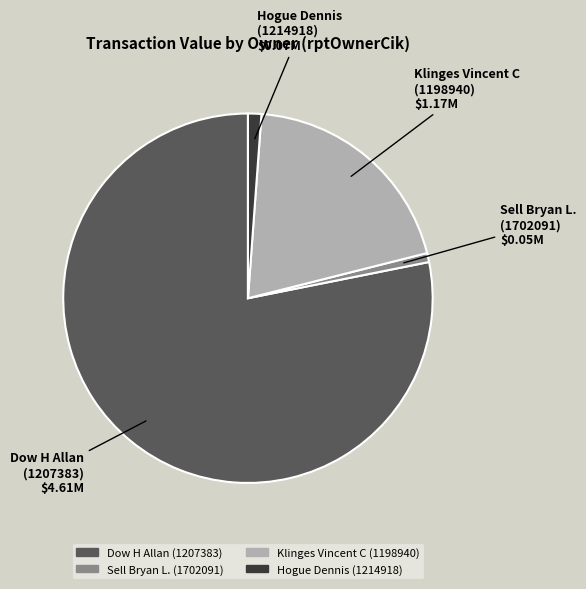

Is there any slice that represents more than half of the pie?

Yes